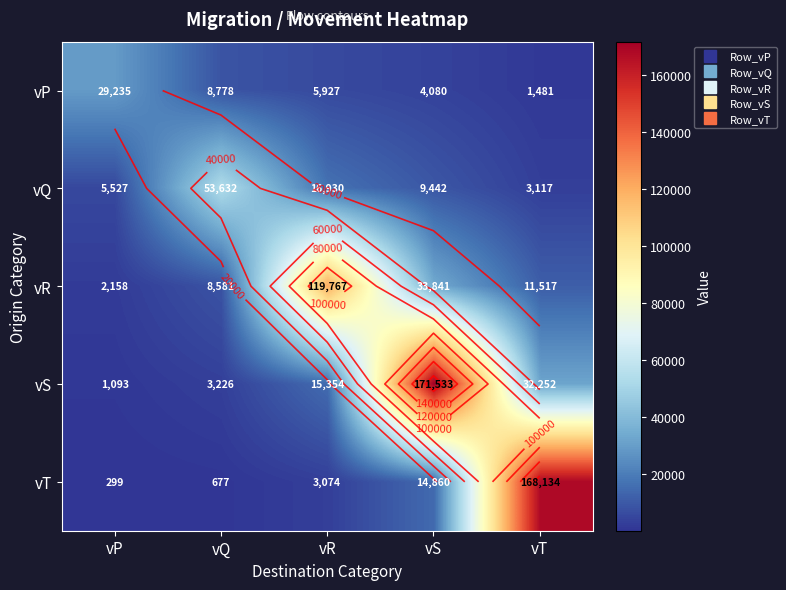

True or false: vQ has a value of 14696 at vS.

False